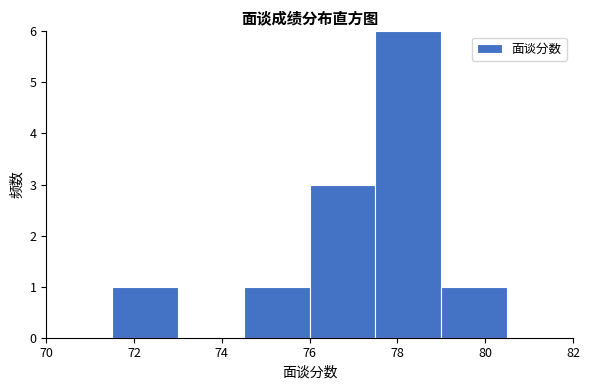

How tall is the bar that spans 71.5 to 73.0 on the x-axis? Neither the bar edges nor the heights are printed on the chart, so give them approximately, as read against the axes.

1